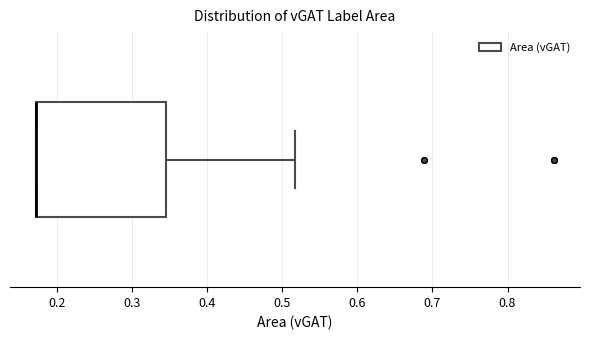

Where is the right edge of the box on the x-axis? The values are not printed on the chart, so give them approximately, as read against the axis.

0.35